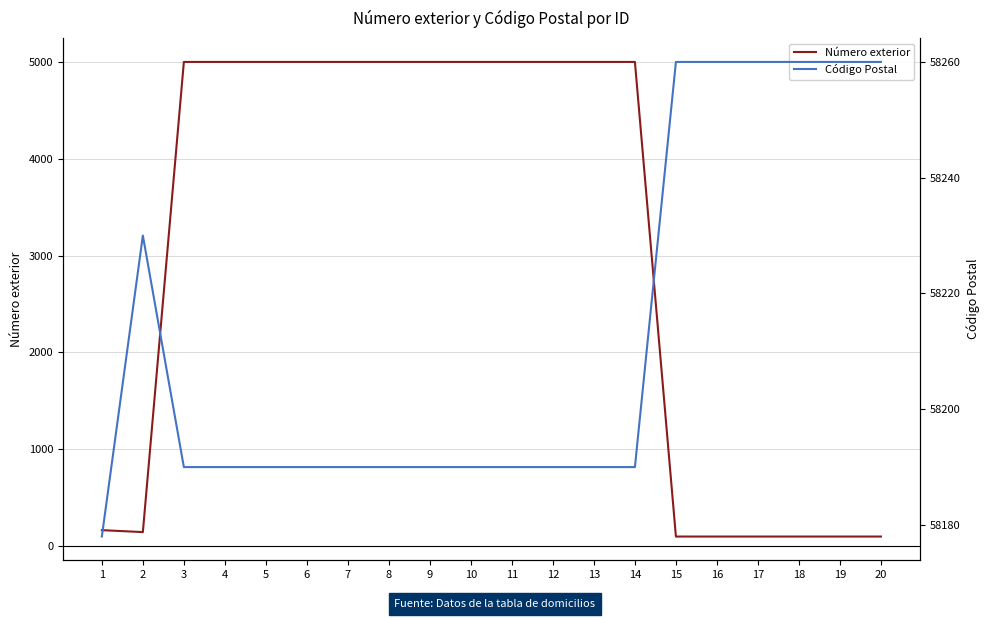

Does the chart display data point markers on the line(s)?

No